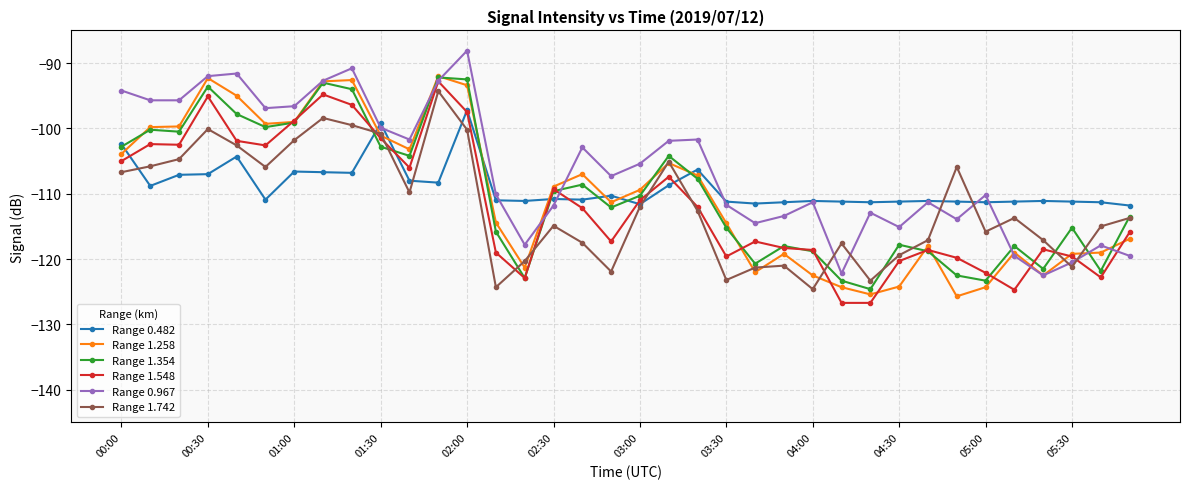

What is the value of the Range 1.354 point at the 17th from the left?

-108.6